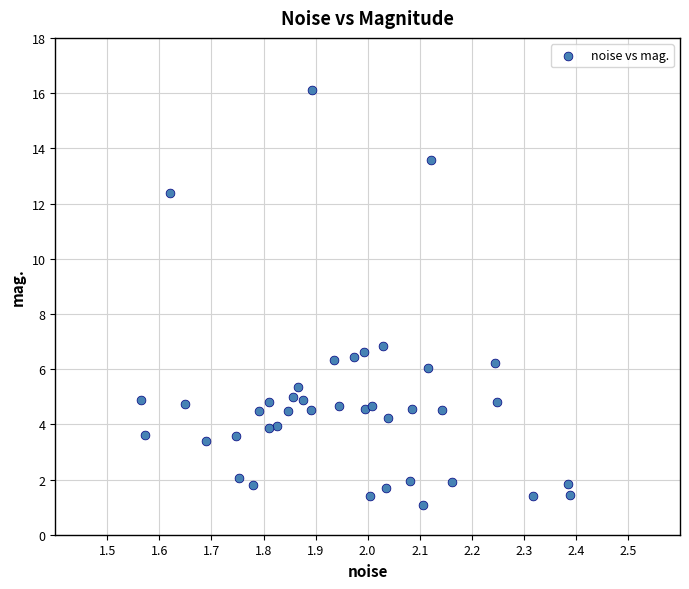

What is the range of Y values (max minus min)?

15.0